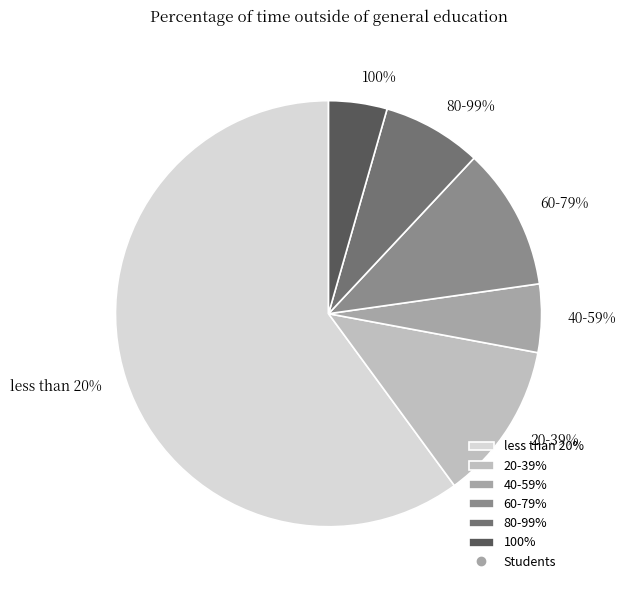

To the nearest percent, what portion does 80-99% represent?

8%